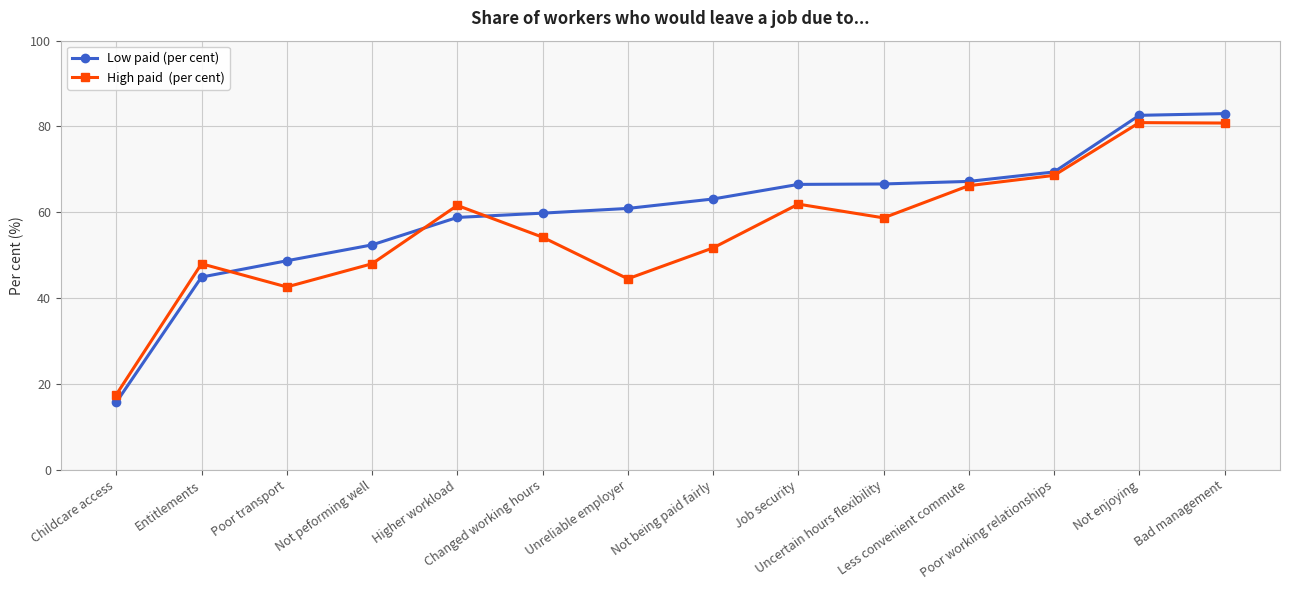

What is the total value across all series at Unreliable employer?

105.4